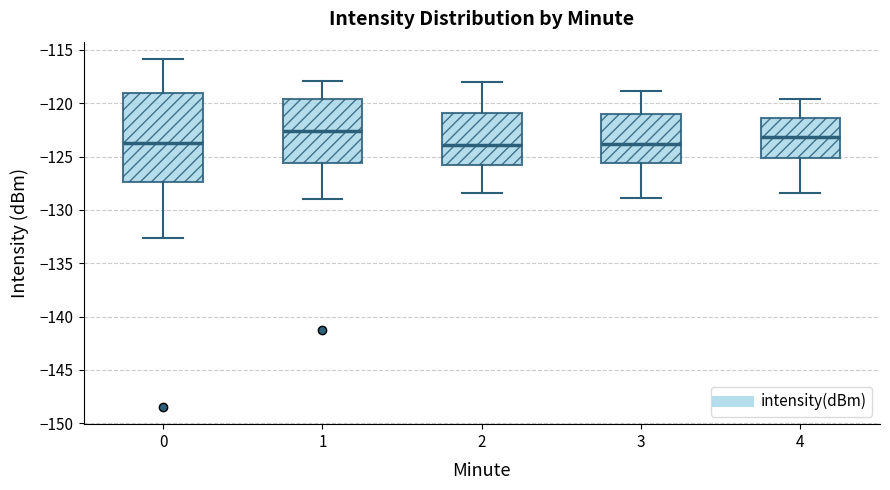

Reading left to right, read every box against the y-axis: the position of its median line, the range the box covers, and the ends of its whiskers. The values are not printed on the chart, so give them approximately, as read against the axis.

0: median -123.5, box -127.5 to -119.0, whiskers -132.5 to -116.0
1: median -122.5, box -125.5 to -119.5, whiskers -129.0 to -118.0
2: median -124.0, box -126.0 to -121.0, whiskers -128.5 to -118.0
3: median -124.0, box -125.5 to -121.0, whiskers -129.0 to -119.0
4: median -123.0, box -125.0 to -121.5, whiskers -128.5 to -119.5